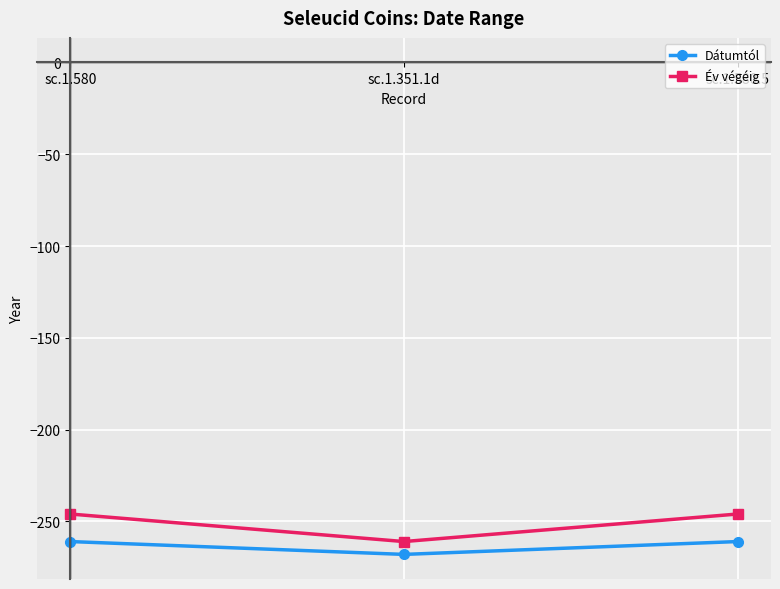

What is the difference between the maximum and minimum values in the Év végéig series?

15